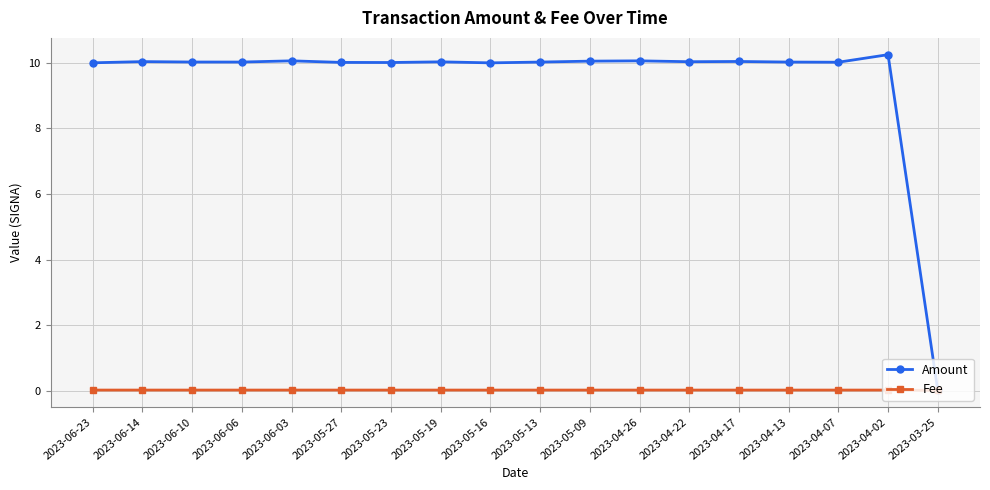

True or false: Amount has more than 1 interior local peaks.

True